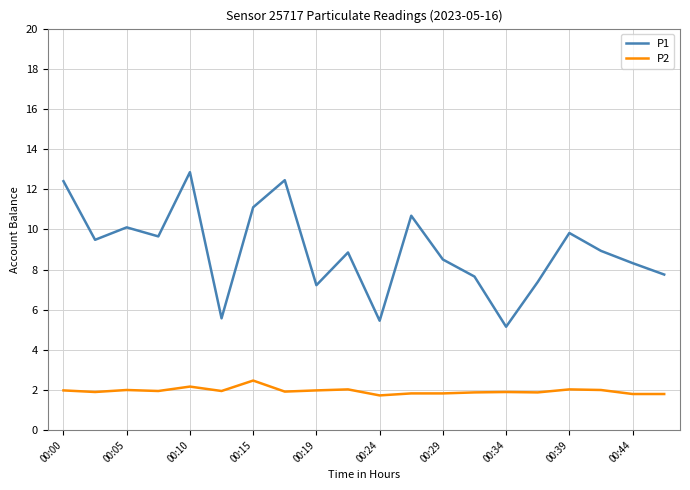

True or false: P1 and P2 intersect in this chart.

False